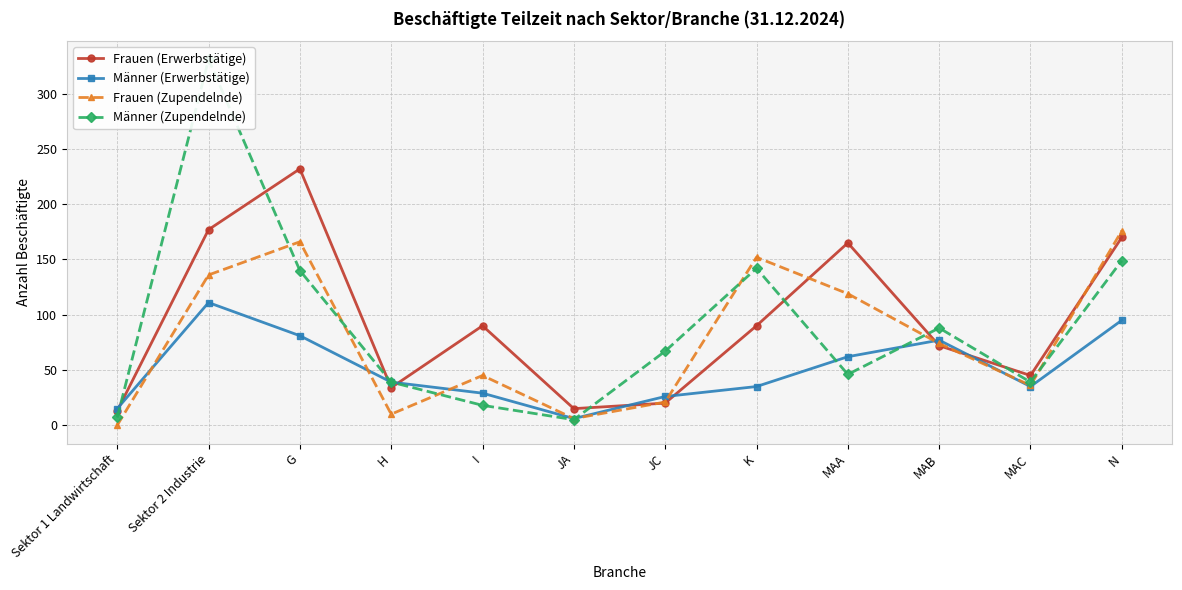

Reading left to right, extract all data points from this chart.

Frauen (Erwerbstätige): Sektor 1 Landwirtschaft=13	Sektor 2 Industrie=177	G=232	H=34	I=90	JA=15	JC=20	K=90	MAA=165	MAB=72	MAC=45	N=170
Männer (Erwerbstätige): Sektor 1 Landwirtschaft=15	Sektor 2 Industrie=111	G=81	H=39	I=29	JA=6	JC=26	K=35	MAA=62	MAB=77	MAC=35	N=95
Frauen (Zupendelnde): Sektor 1 Landwirtschaft=0	Sektor 2 Industrie=136	G=166	H=10	I=45	JA=6	JC=21	K=152	MAA=119	MAB=74	MAC=36	N=176
Männer (Zupendelnde): Sektor 1 Landwirtschaft=7	Sektor 2 Industrie=331	G=140	H=39	I=18	JA=5	JC=67	K=142	MAA=46	MAB=88	MAC=39	N=149